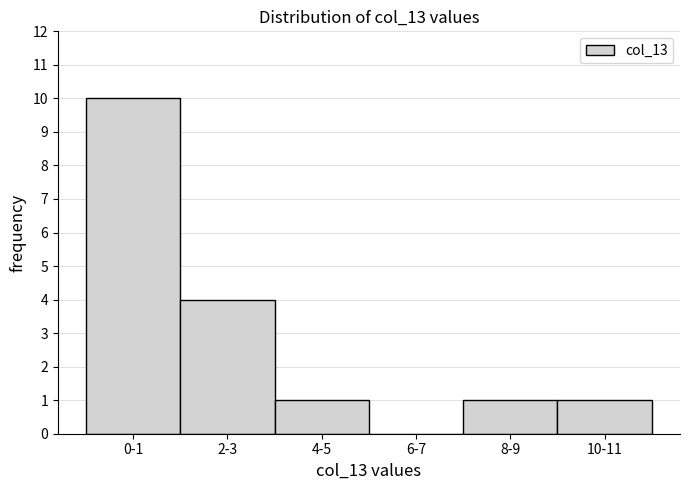

Reading right to left, list all the values displayed in this chart.

10-11=1	8-9=1	6-7=0	4-5=1	2-3=4	0-1=10